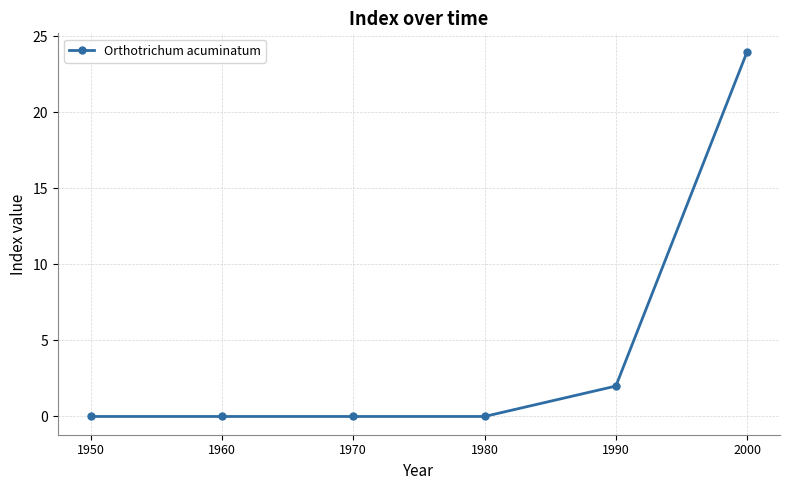

Reading left to right, extract all data points from this chart.

1950=0	1960=0	1970=0	1980=0	1990=2	2000=24